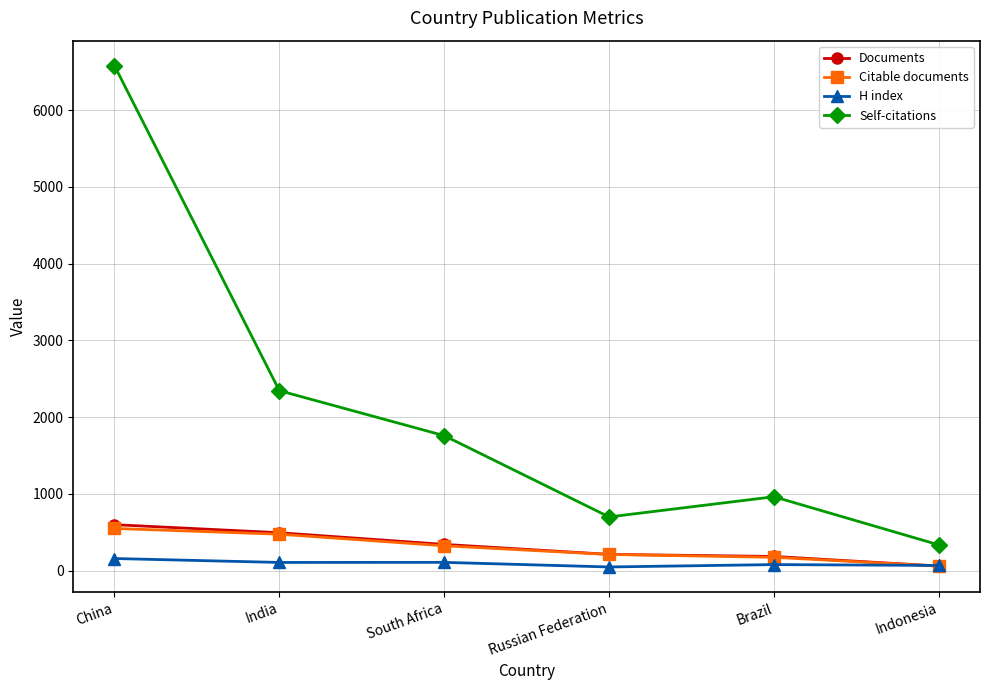

Where is the first local maximum for Self-citations?

Brazil